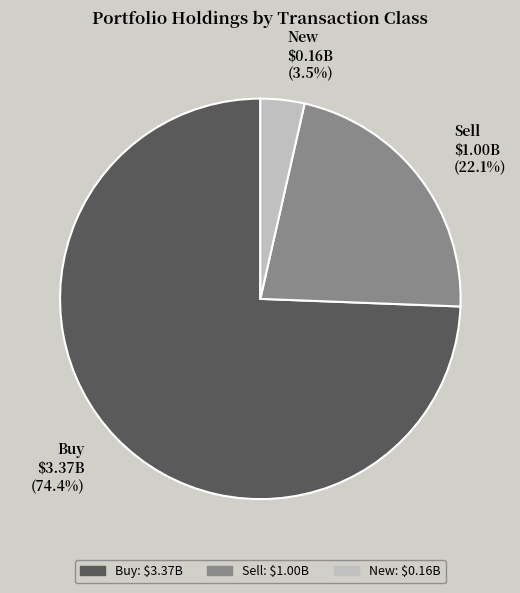

Is there any slice that represents more than half of the pie?

Yes